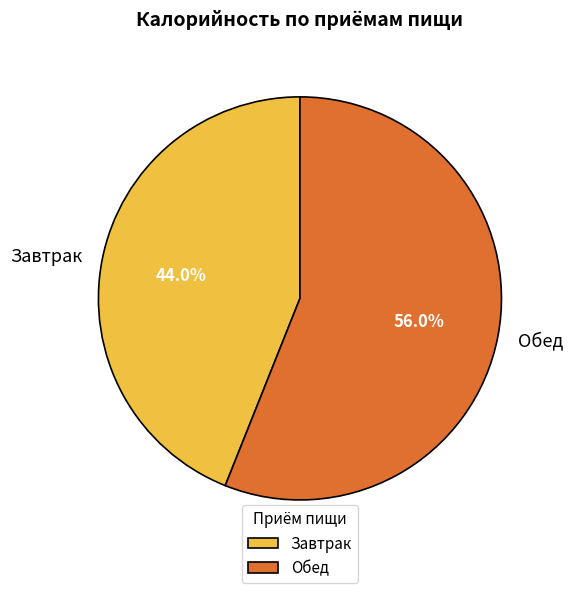

What is the smallest slice in the pie chart?

Завтрак